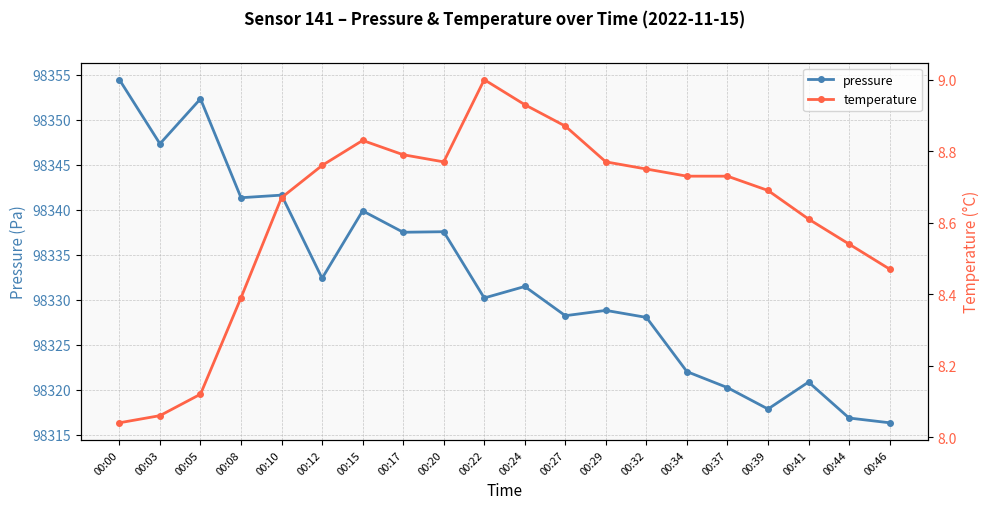

Reading left to right, extract all data points from this chart.

pressure: 00:00=98354.5	00:03=98347.3	00:05=98352.3	00:08=98341.3	00:10=98341.6	00:12=98332.4	00:15=98339.9	00:17=98337.5	00:20=98337.6	00:22=98330.2	00:24=98331.5	00:27=98328.2	00:29=98328.8	00:32=98328.0	00:34=98322.0	00:37=98320.2	00:39=98317.8	00:41=98320.8	00:44=98316.8	00:46=98316.3
temperature: 00:00=8.0	00:03=8.1	00:05=8.1	00:08=8.4	00:10=8.7	00:12=8.8	00:15=8.8	00:17=8.8	00:20=8.8	00:22=9.0	00:24=8.9	00:27=8.9	00:29=8.8	00:32=8.8	00:34=8.7	00:37=8.7	00:39=8.7	00:41=8.6	00:44=8.5	00:46=8.5